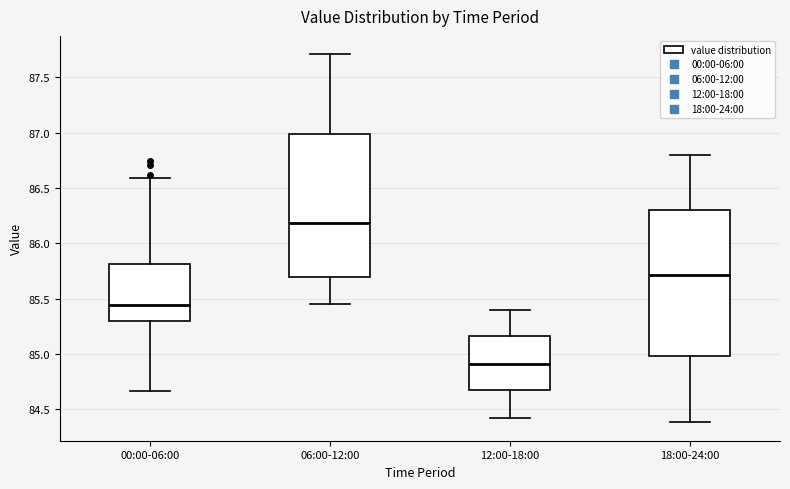

Reading left to right, read every box against the y-axis: the position of its median line, the range the box covers, and the ends of its whiskers. The values are not printed on the chart, so give them approximately, as read against the axis.

00:00-06:00: median 85.45, box 85.30 to 85.80, whiskers 84.65 to 86.60
06:00-12:00: median 86.20, box 85.70 to 87.00, whiskers 85.45 to 87.70
12:00-18:00: median 84.90, box 84.65 to 85.15, whiskers 84.40 to 85.40
18:00-24:00: median 85.70, box 85.00 to 86.30, whiskers 84.40 to 86.80